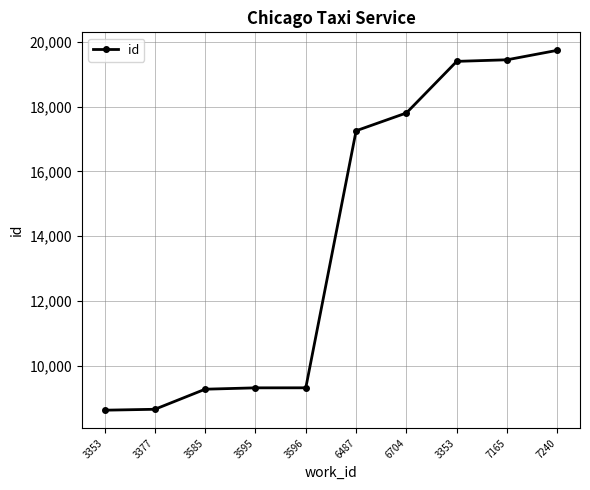

How many data points are less than 17254?

5